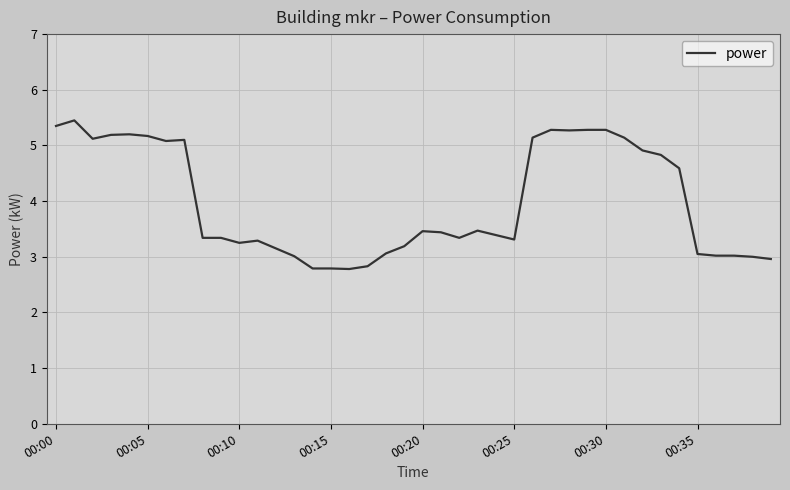

What is the smallest value displayed?

2.8